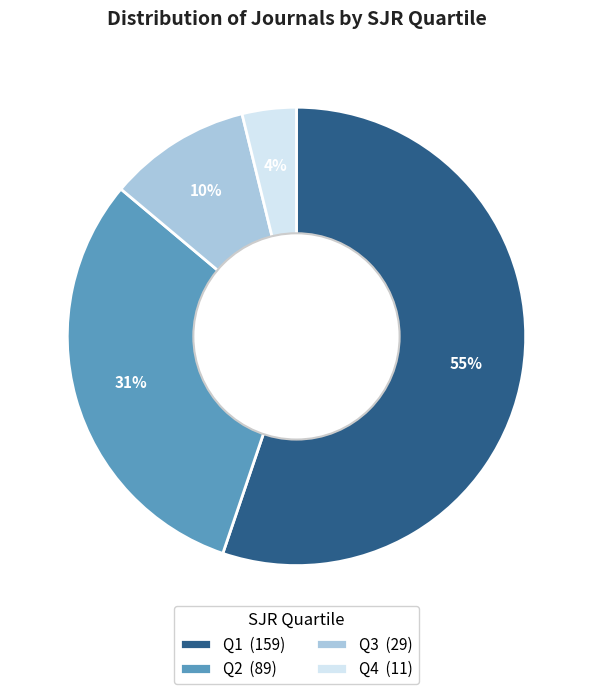

To the nearest percent, what is the average slice percentage?

25%